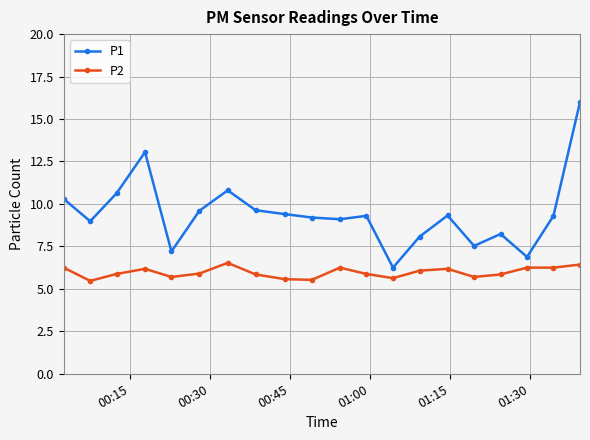

What is the value of the P1 point at the 5th from the left?

7.2